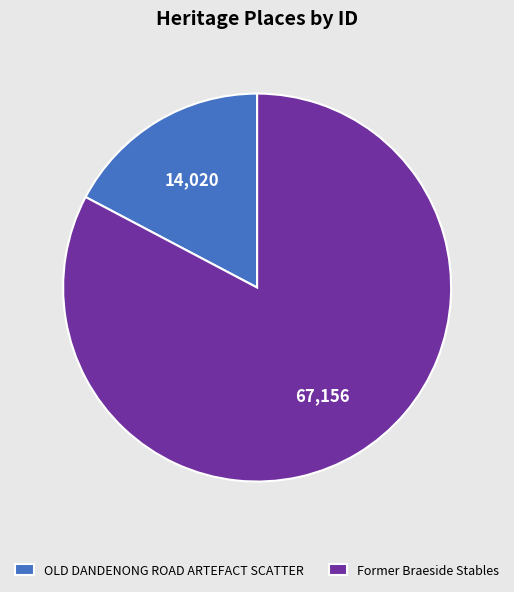

Rank the categories by value from highest to lowest.

Former Braeside Stables, OLD DANDENONG ROAD ARTEFACT SCATTER